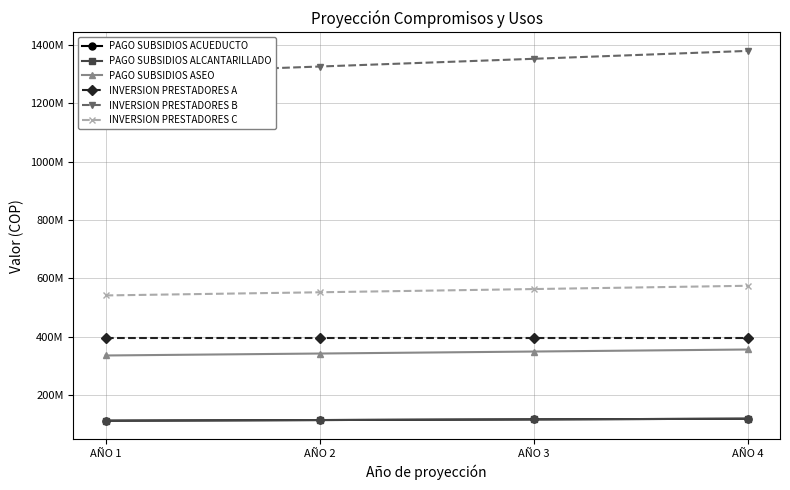

At how many categories does at least one series exceed 1288163581?

4